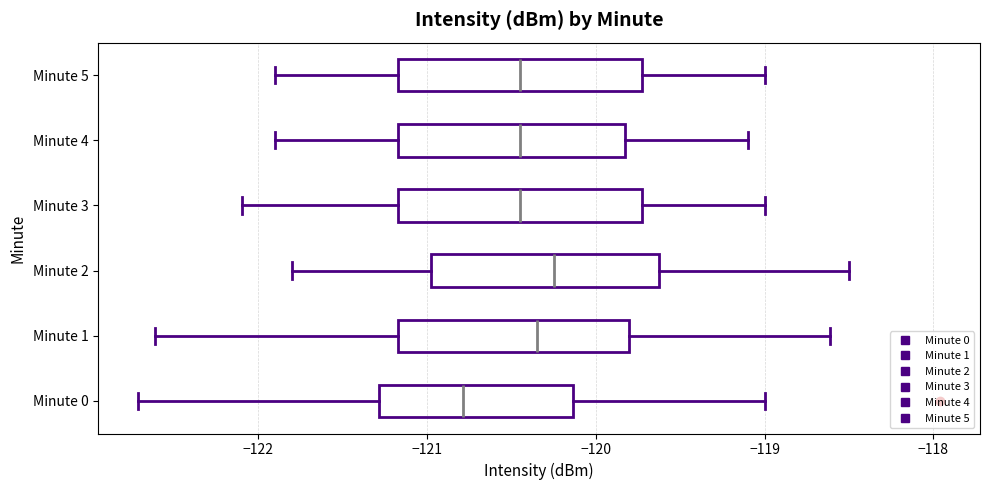

Which box's median line is the furthest to the left?

Minute 0